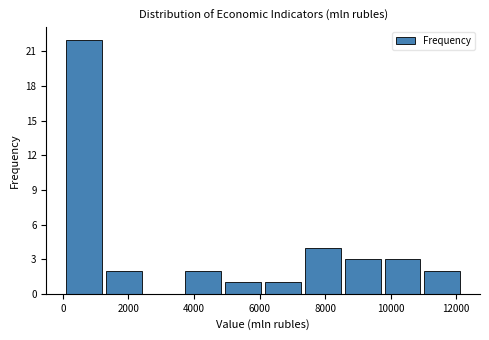

Which range on the x-axis has the tallest bar?

0 to 1400